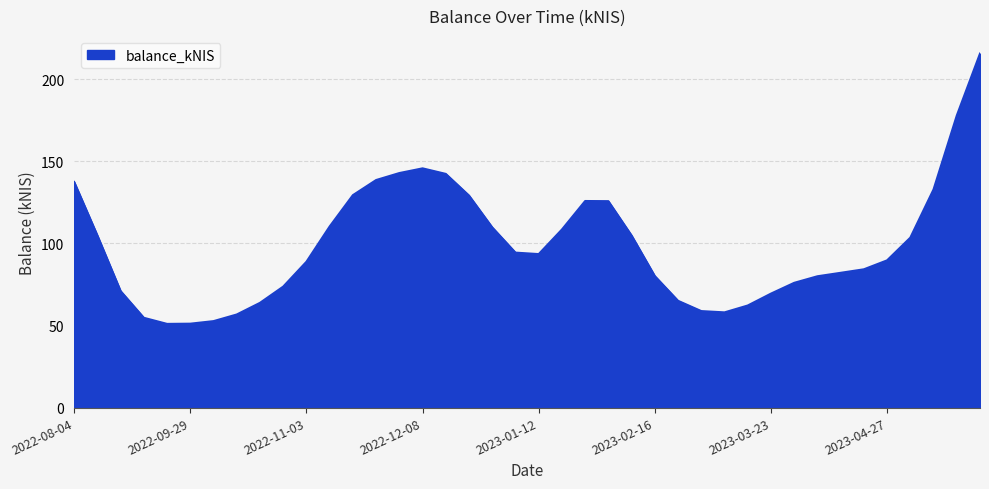

What is the difference between the maximum and minimum values?

164.7